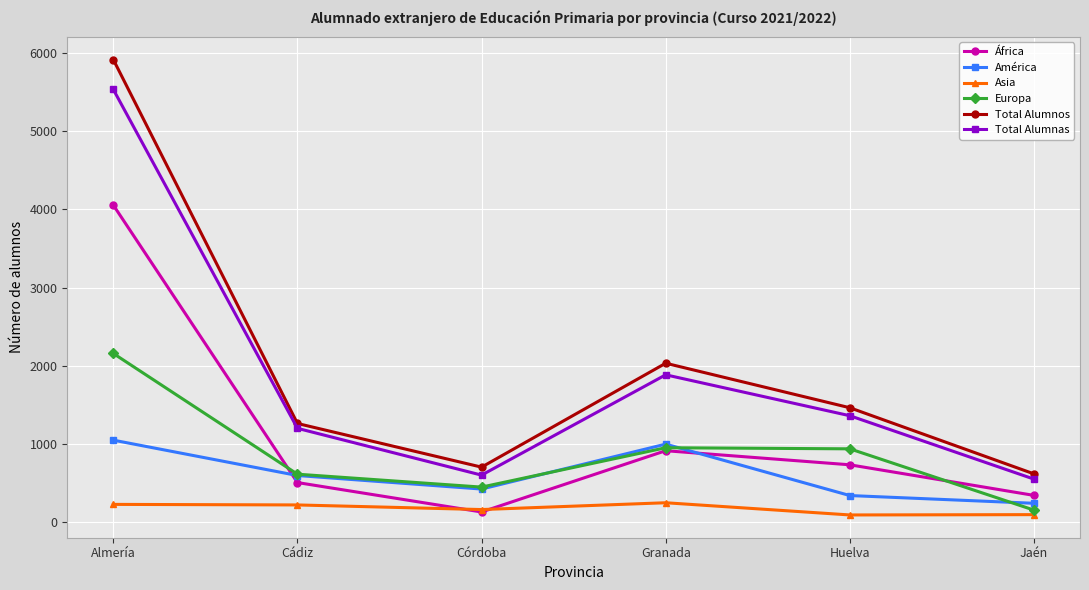

What is the approximate value of África at Jaén?

344